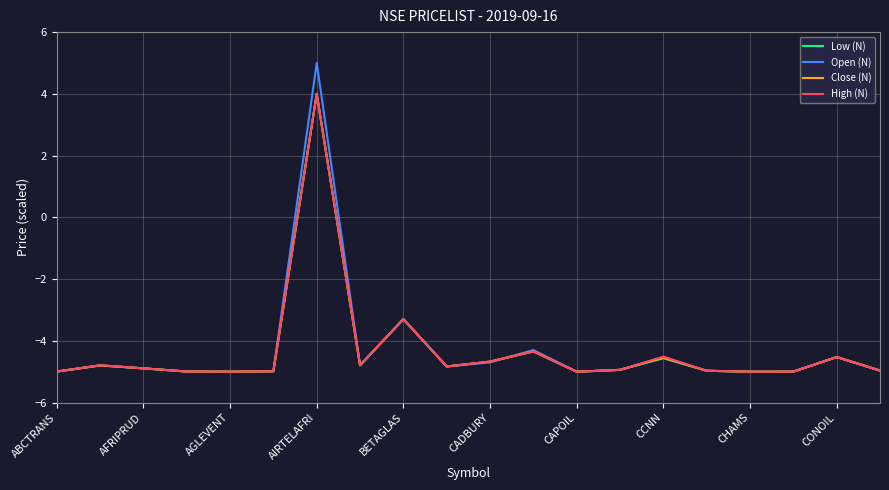

How many values in the High (N) series are below -4?

18